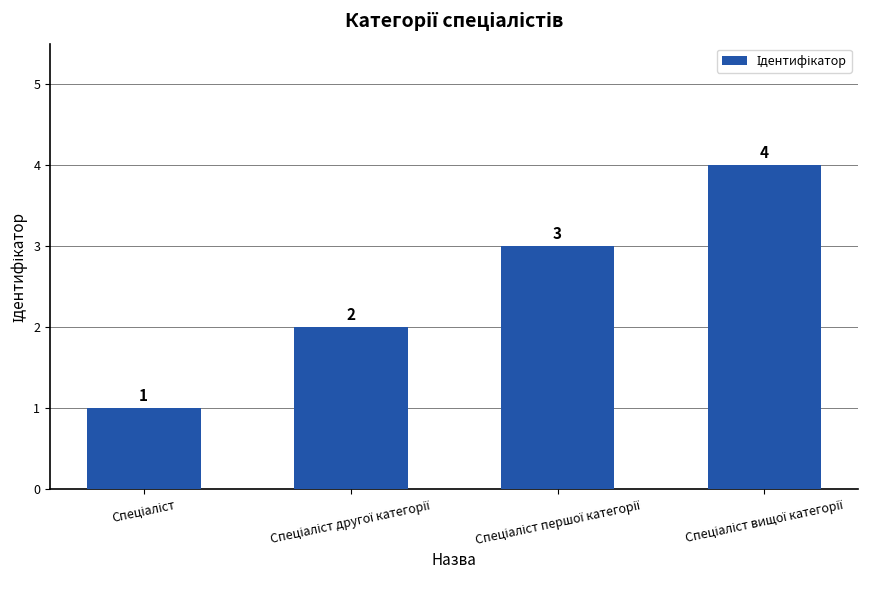

What is the difference between the maximum and second lowest values?

2